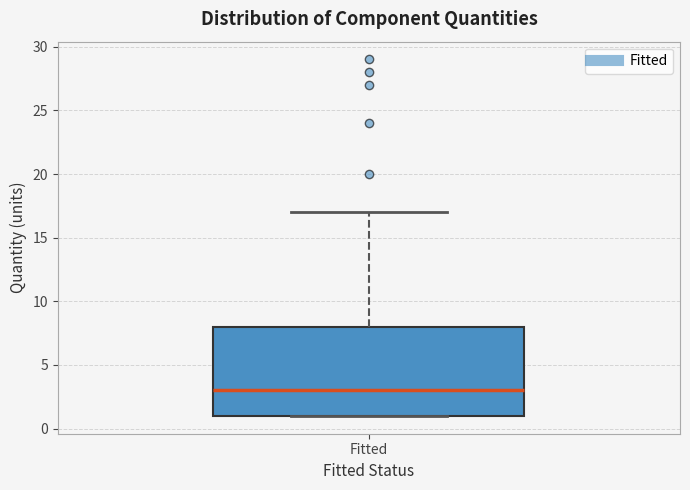

Where is the lower edge of the box for Fitted on the y-axis? The values are not printed on the chart, so give them approximately, as read against the axis.

1